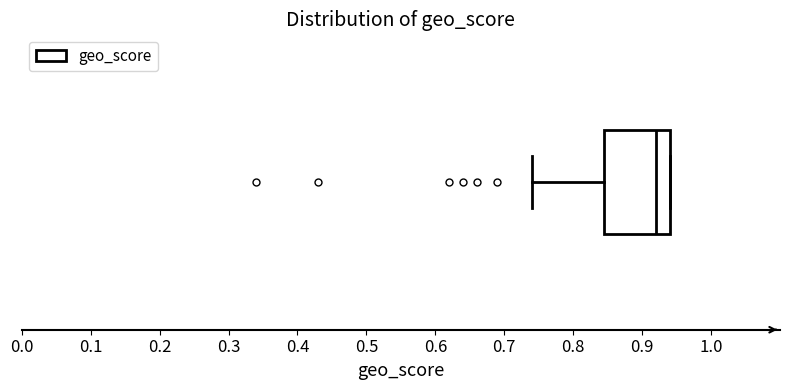

Transcribe this box plot: give where the median line is, the range the box spans, and where the two whiskers end, as read against the x-axis. The values are not printed on the chart, so give them approximately, as read against the axis.

median 0.92, box 0.85 to 0.94, whiskers 0.74 to 0.94